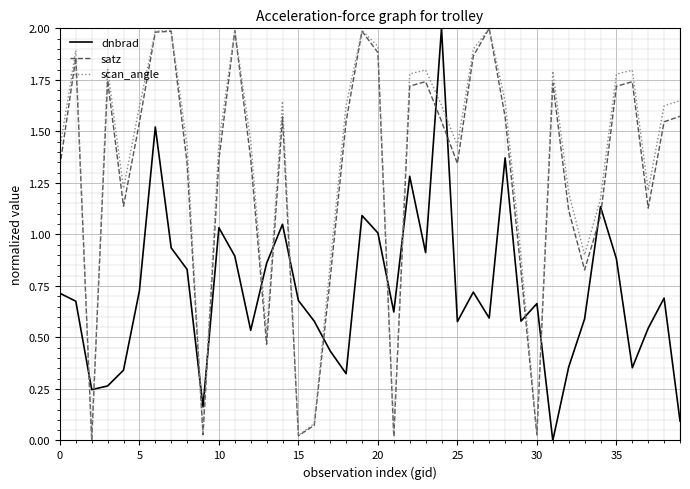

What is the highest value of the scan_angle series?

2.0